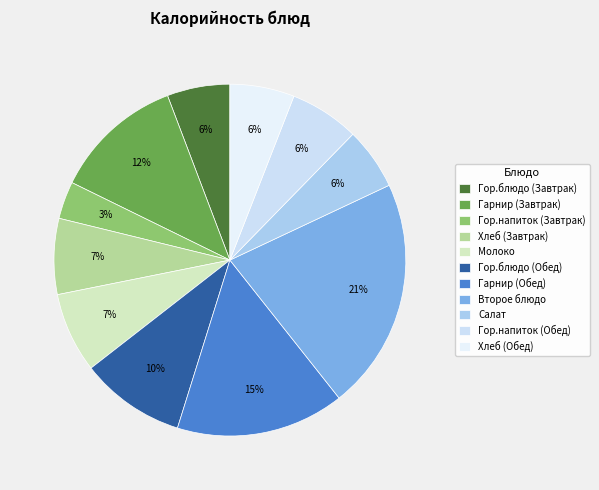

Is it true that Второе блюдо is 28% of the pie?

False